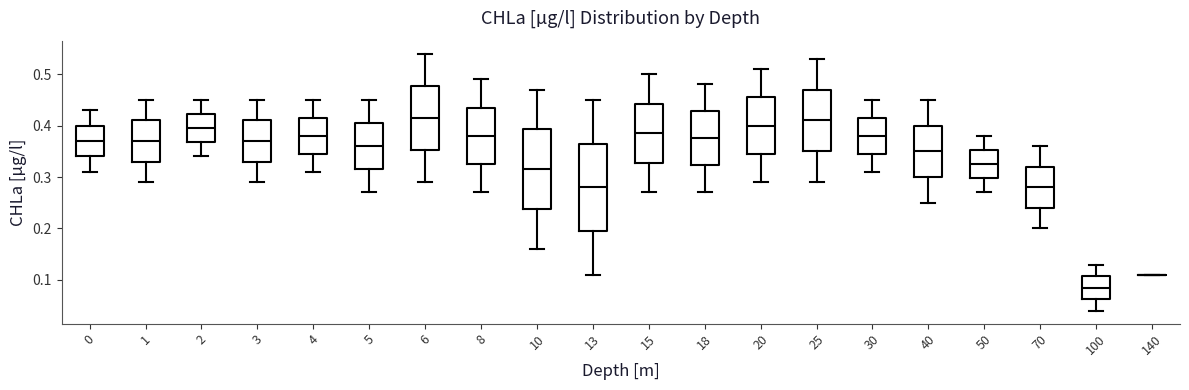

Where is the upper edge of the box at x = 18 on the y-axis? The values are not printed on the chart, so give them approximately, as read against the axis.

0.43